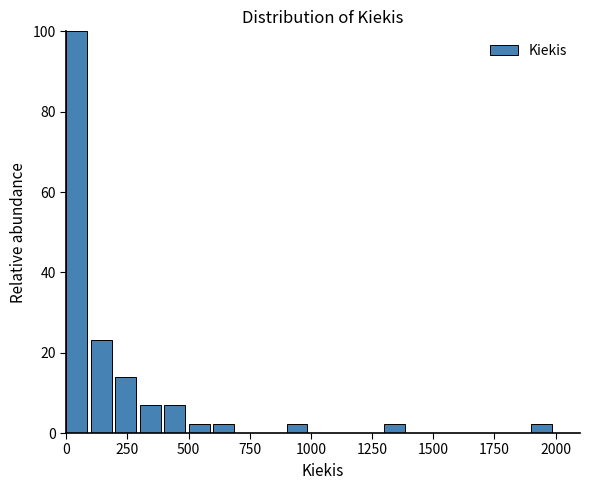

Around what value on the x-axis is the tallest bar? Give the approximate position of its centre, as read against the axis.

50